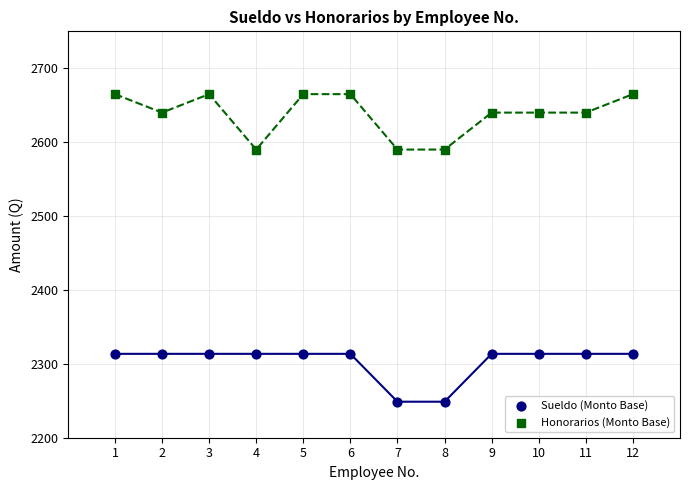

Across all data points, what is the range of X values (max minus min)?

11.0